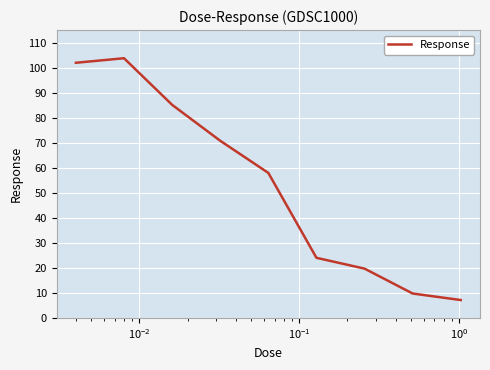

How many lines are shown in the chart?

1